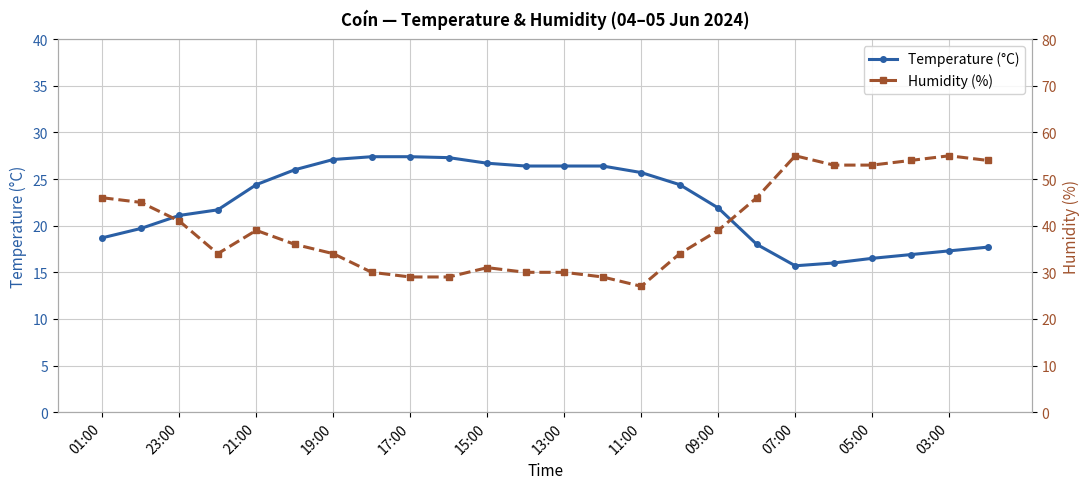

What position from the right is 05:00?

4